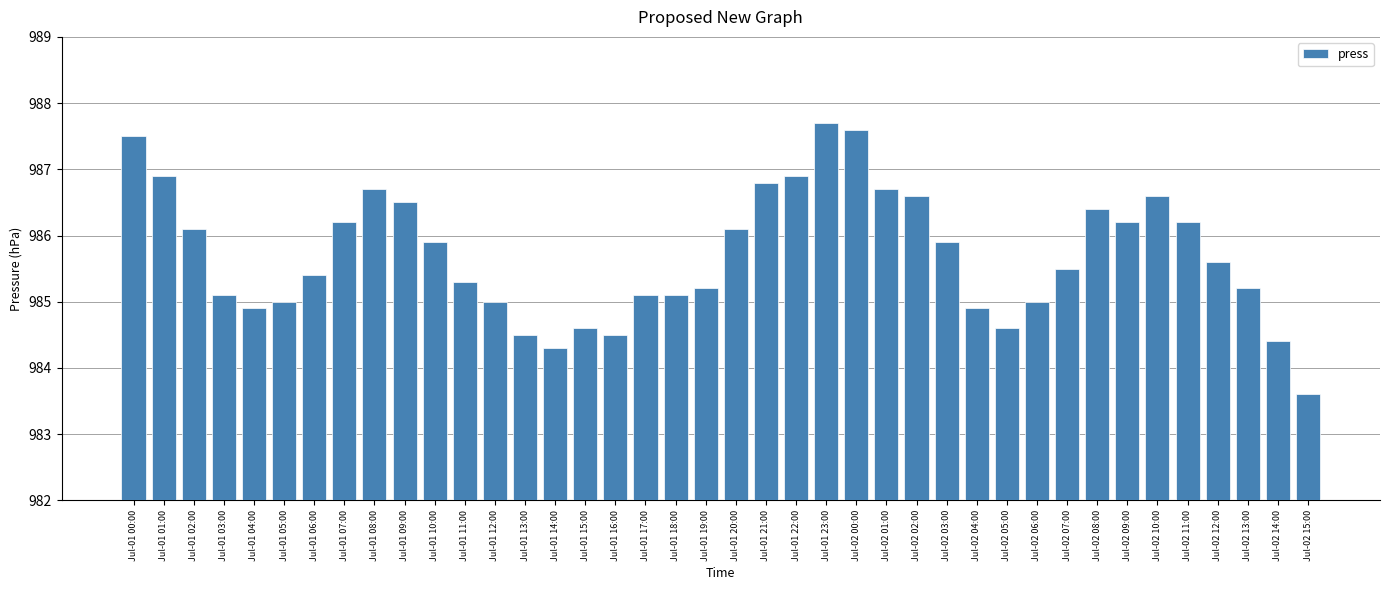

What is the change in value from Jul-01 08:00 to Jul-02 11:00?

-0.5